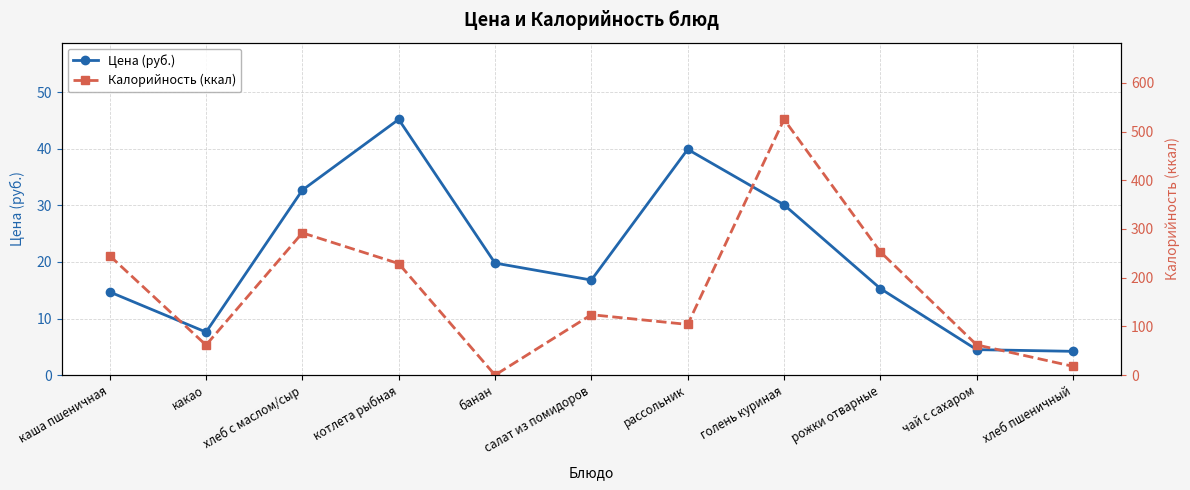

Between салат из помидоров and чай с сахаром, which series saw the biggest shift?

Калорийность (ккал)